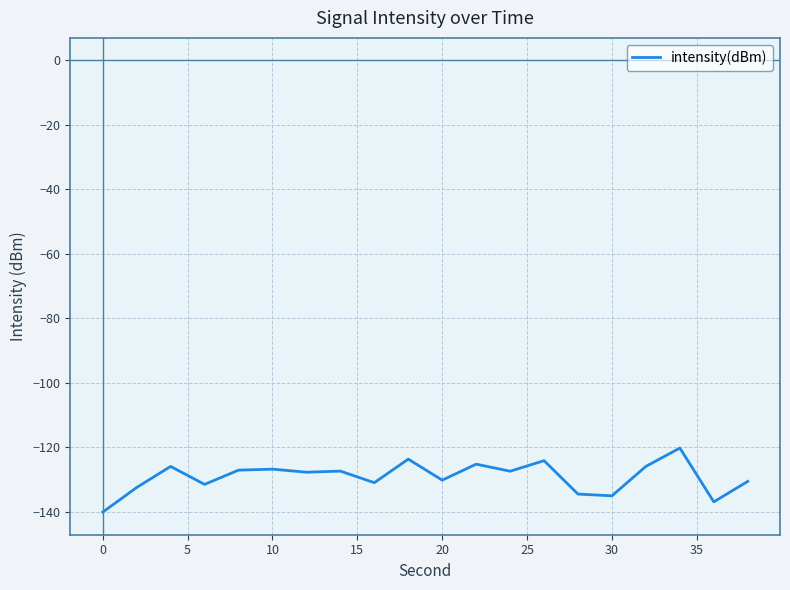

What is the difference between the maximum and minimum values?

19.9